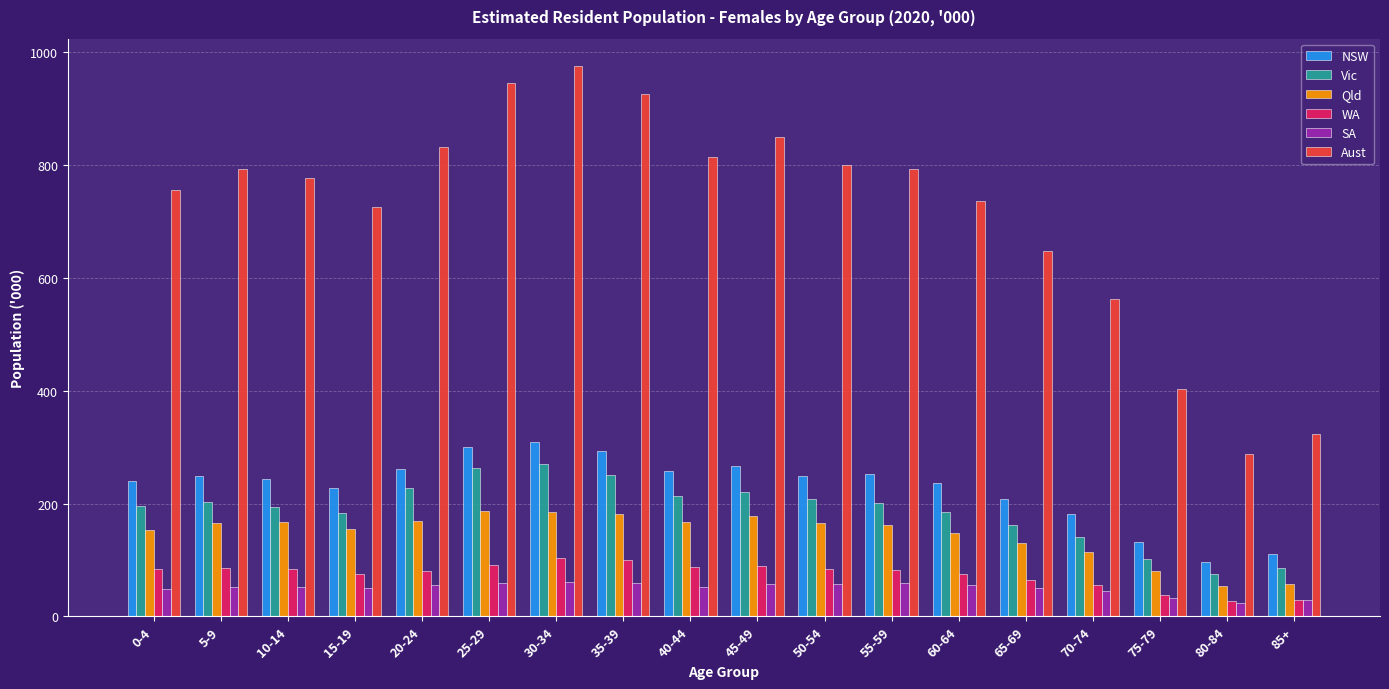

Which series has the largest range (max minus min)?

Aust